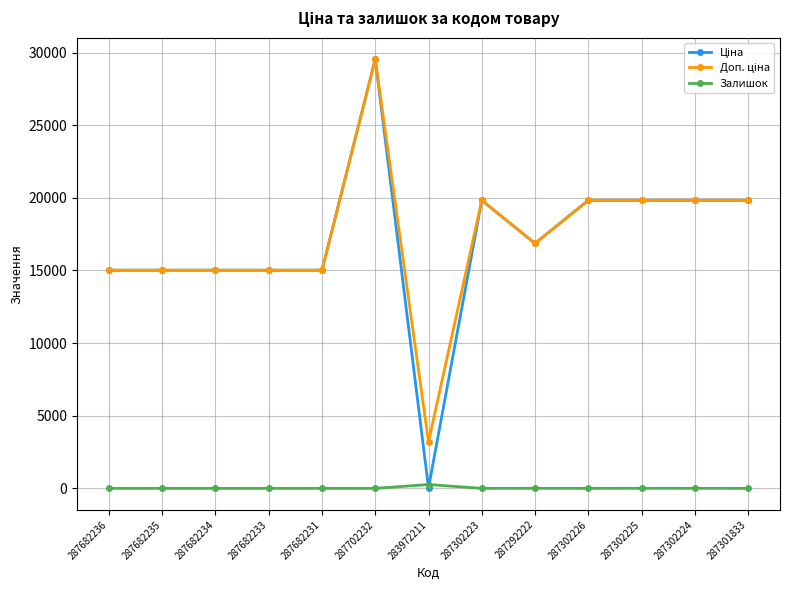

What is the difference between the highest and lowest values at 287682233?

15019.2